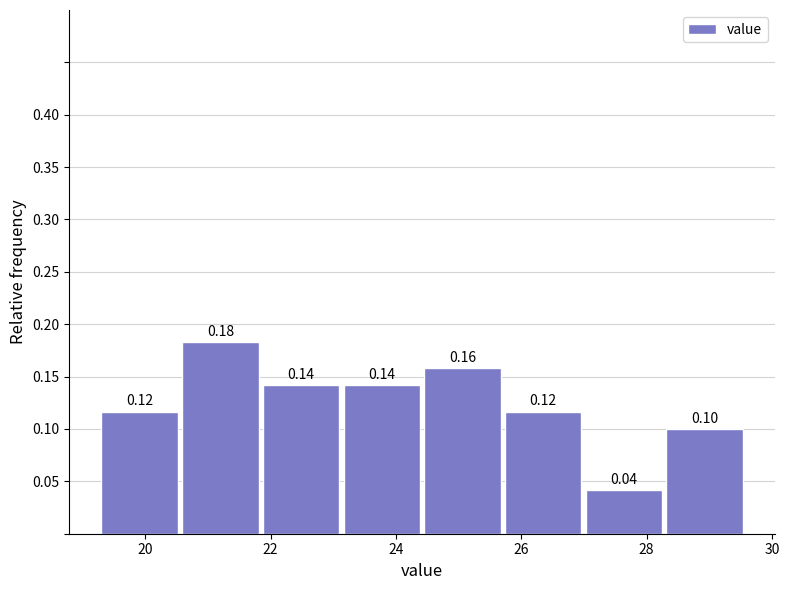

Over which range of the x-axis is the bar tallest?

20.6 to 21.8